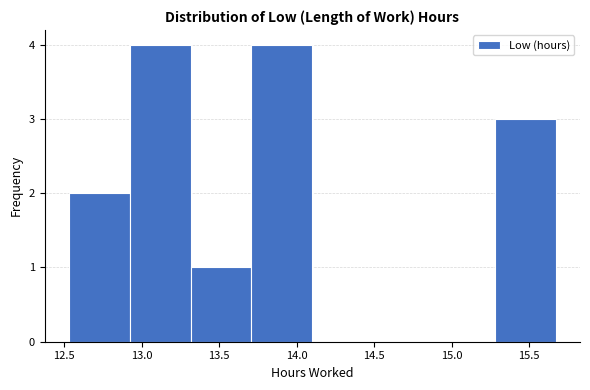

Reading left to right, list every bar in this chart as the range it spans on the x-axis followed by its height. Neither the bar edges nor the heights are printed on the chart, so give them approximately, as read against the axes.

12.55 to 12.90: 2
12.90 to 13.30: 4
13.30 to 13.70: 1
13.70 to 14.10: 4
14.10 to 14.50: 0
14.50 to 14.90: 0
14.90 to 15.30: 0
15.30 to 15.65: 3